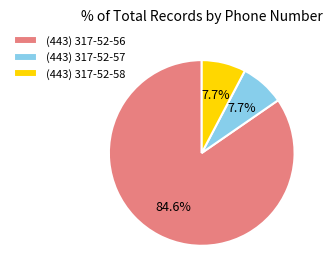

How many slices are in this pie chart?

3